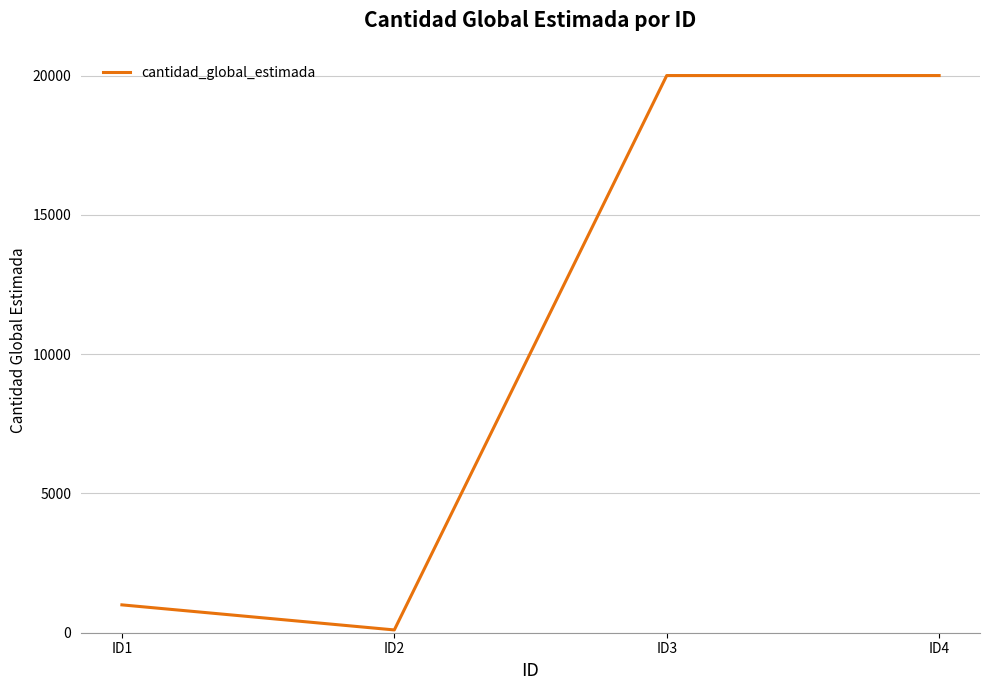

What is the difference between the maximum and second lowest values?

19000